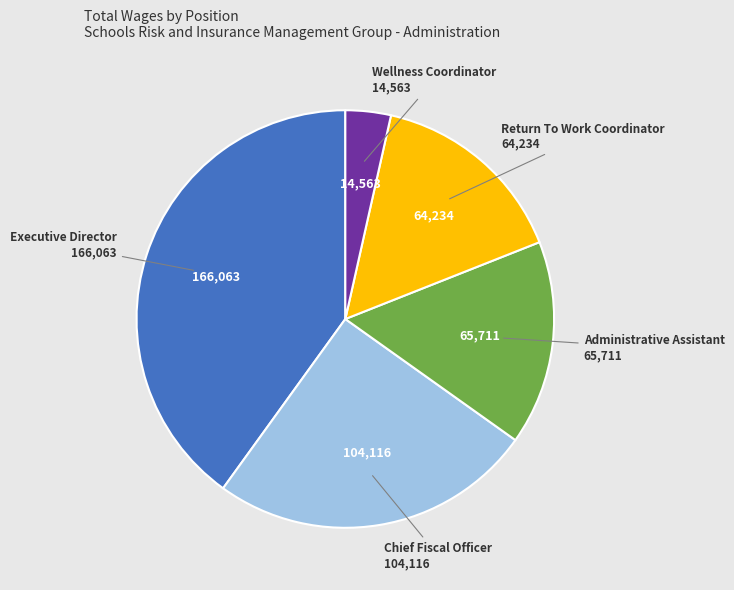

Does any single category account for the majority?

No